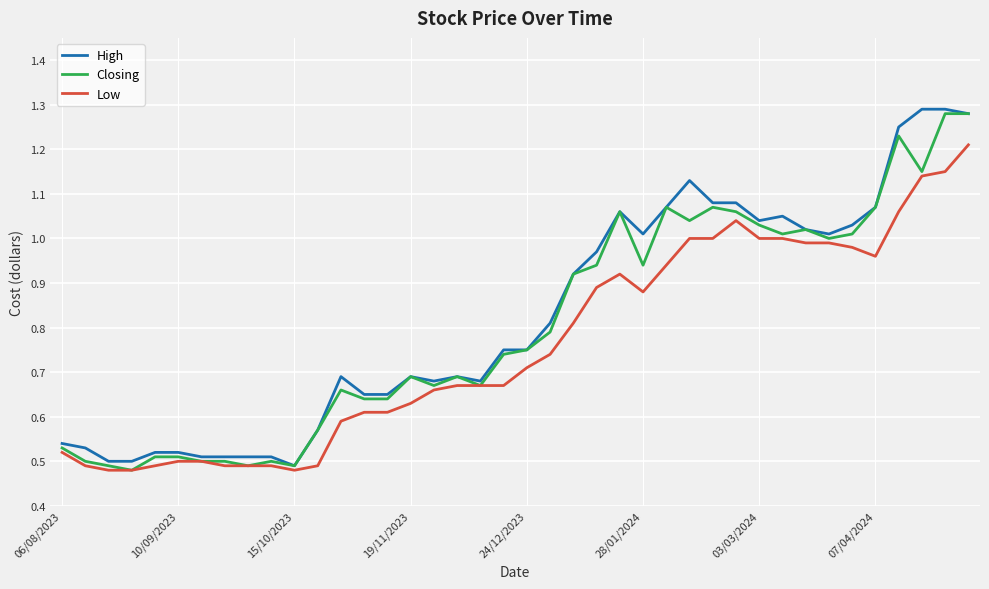

What are all the series names shown in the legend?

High, Closing, Low